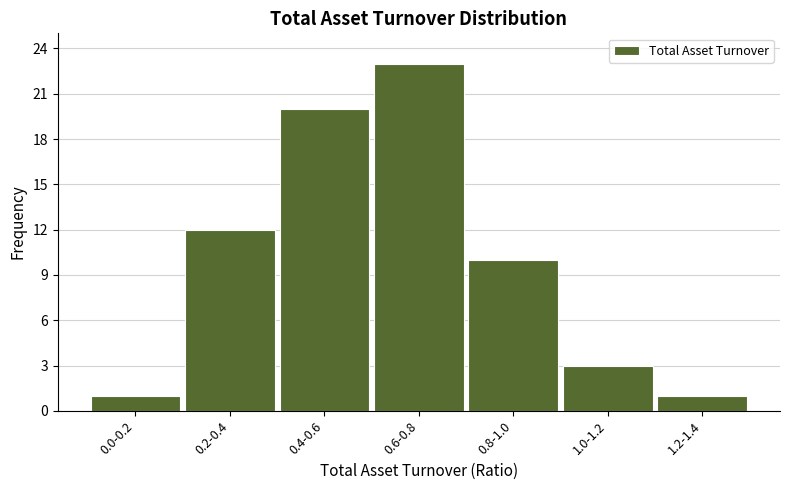

Reading right to left, list all the values displayed in this chart.

1.2-1.4=1	1.0-1.2=3	0.8-1.0=10	0.6-0.8=23	0.4-0.6=20	0.2-0.4=12	0.0-0.2=1